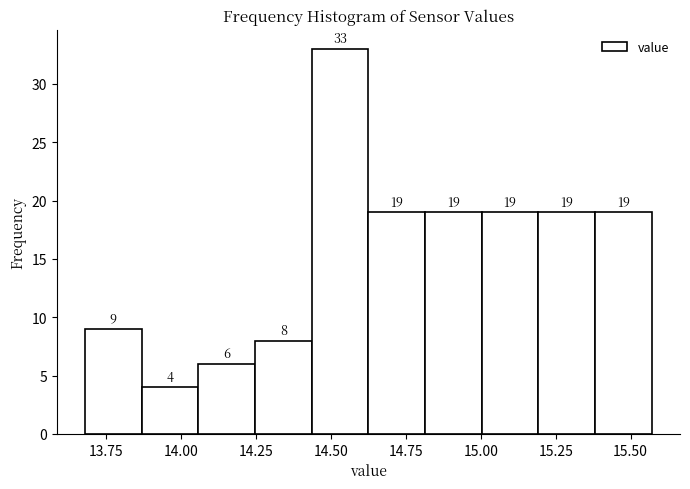

Around what value on the x-axis is the tallest bar? Give the approximate position of its centre, as read against the axis.

14.55